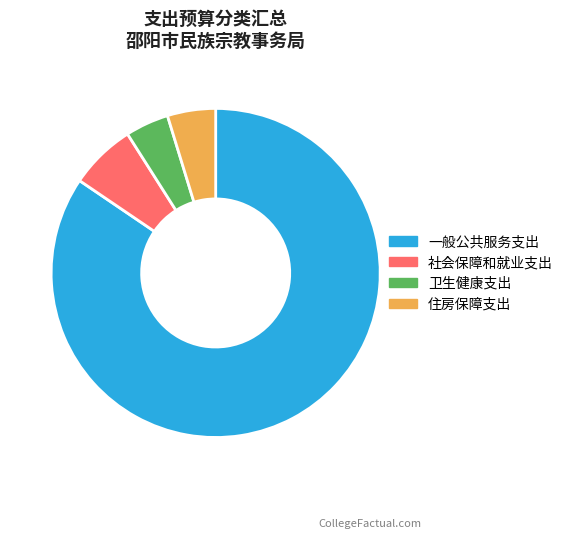

Which category accounts for the majority?

一般公共服务支出